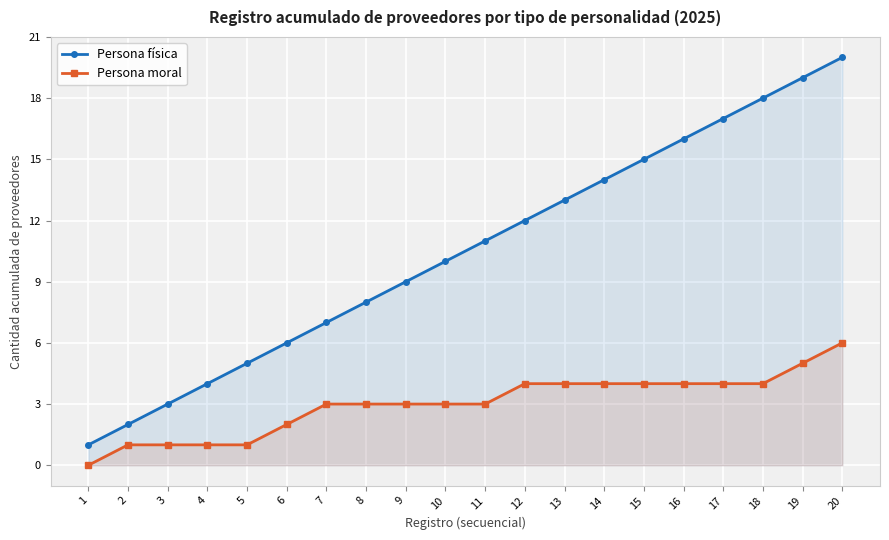

True or false: Persona moral has a value of 4 at 12.

True